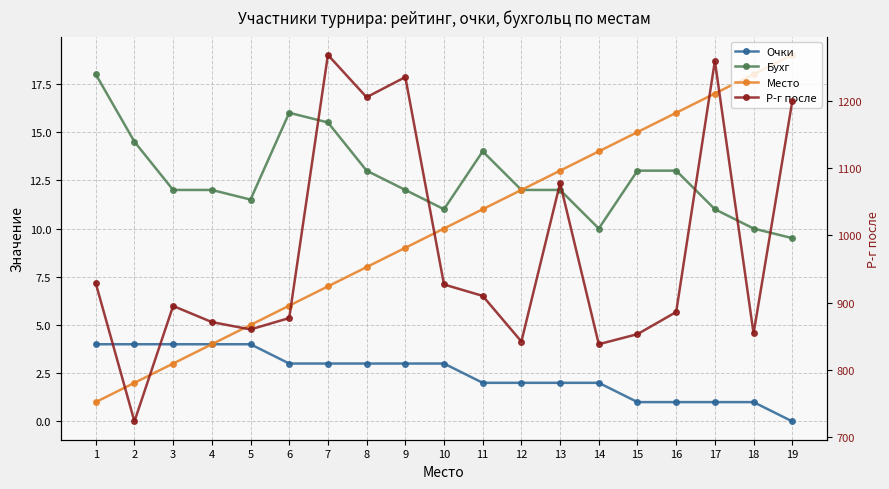

In Бухг, how many points are higher than both neighbors (excluding endpoints)?

2